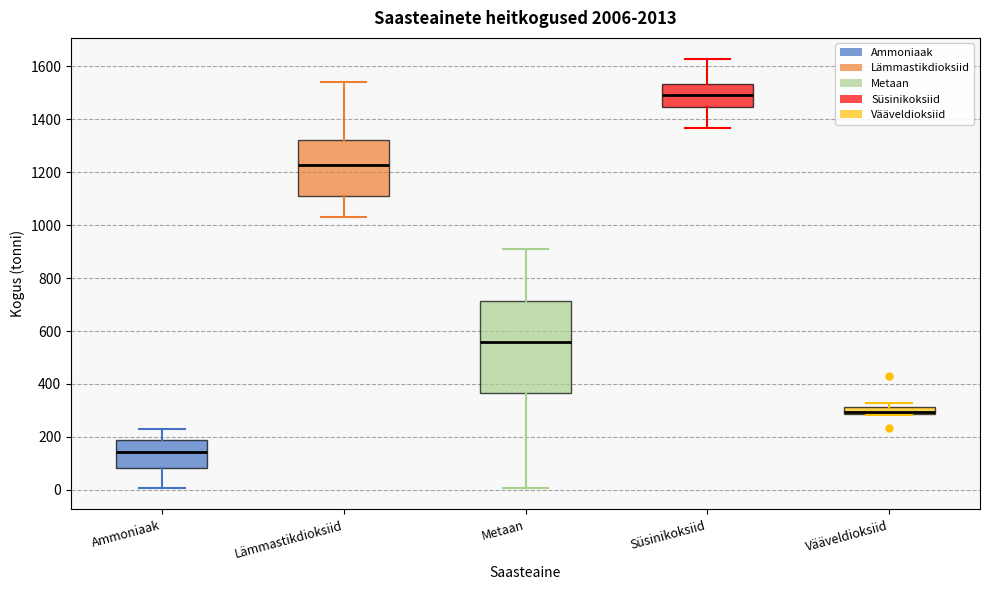

Comparing the boxes themselves (not the whiskers), which one is the tallest?

Metaan